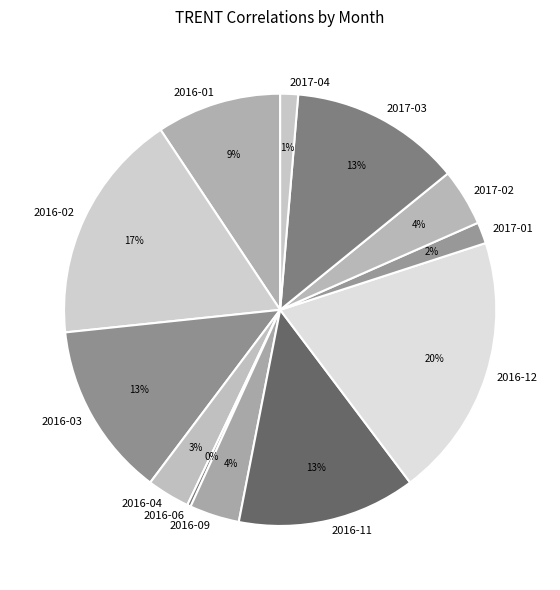

What is the largest slice in the pie chart?

2016-12